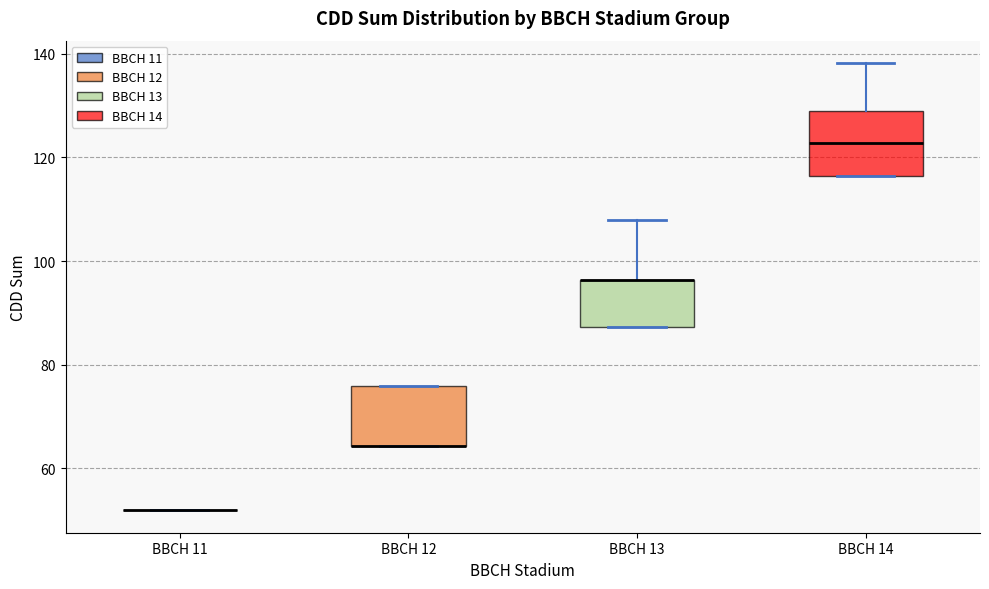

Reading left to right, transcribe this box plot: for each box, give where its median line is, the range the box spans, and where its two whiskers end, as read against the y-axis. The values are not printed on the chart, so give them approximately, as read against the axis.

BBCH 11: box collapsed to a line at 52, whiskers 52 to 52
BBCH 12: median 64 (drawn on the box's lower edge), box 64 to 76, whiskers 64 to 76
BBCH 13: median 96 (drawn on the box's upper edge), box 88 to 96, whiskers 88 to 108
BBCH 14: median 122, box 116 to 128, whiskers 116 to 138